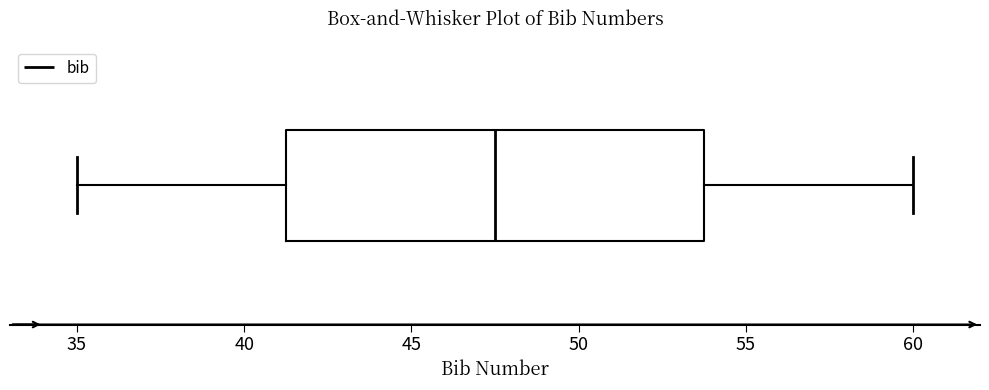

Read this box plot against the x-axis: the position of the median line, the range covered by the box, and the ends of both whiskers. The values are not printed on the chart, so give them approximately, as read against the axis.

median 47.5, box 41.5 to 54.0, whiskers 35.0 to 60.0